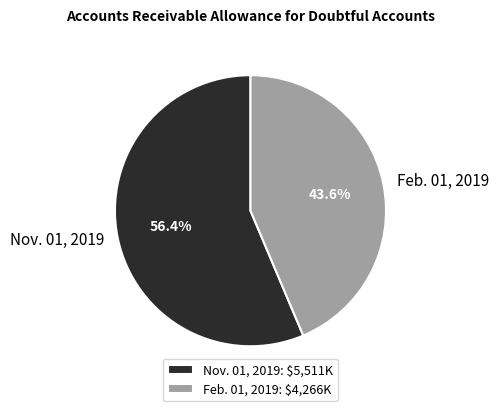

What percentage is NOT represented by Feb. 01, 2019?

56.4%